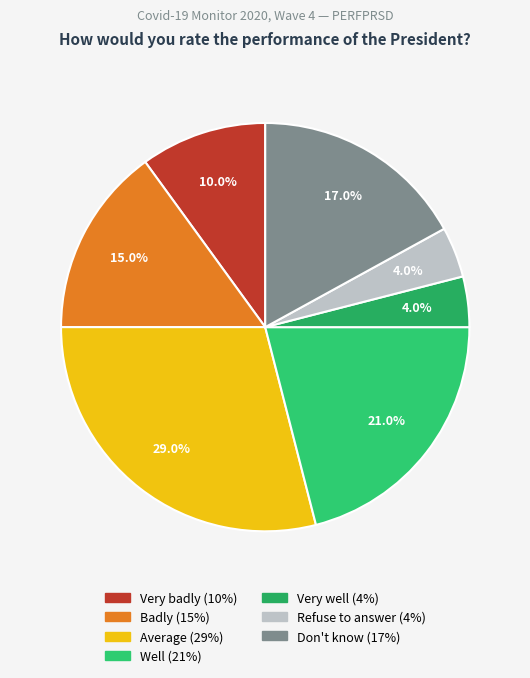

How much of the chart is everything except Don't know?

83.0%